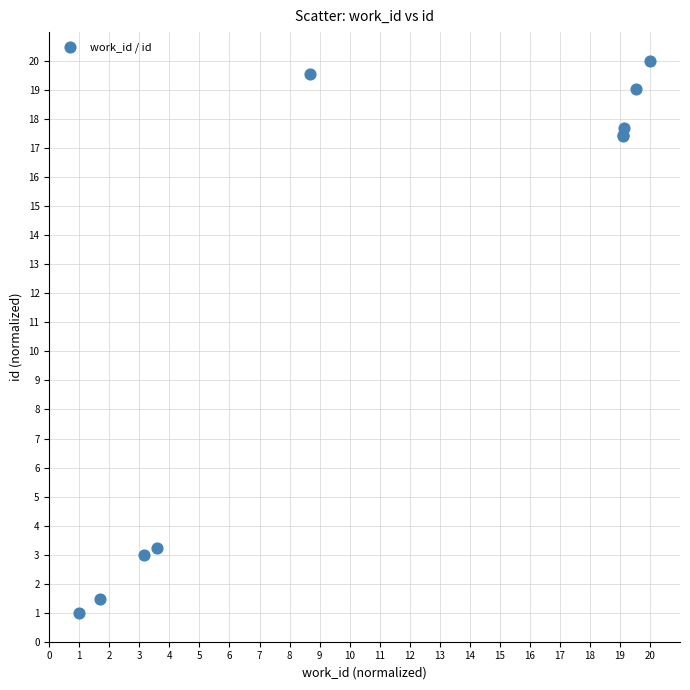

What Y value in the scatter plot is closest to 10?

3.2